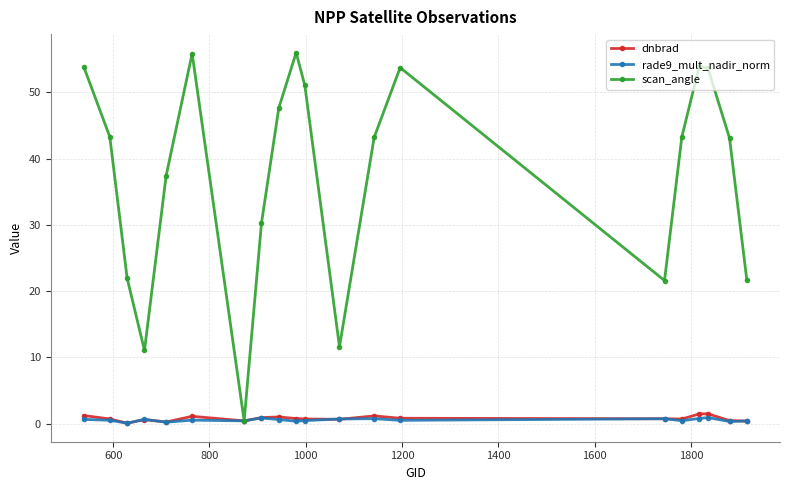

Is this an area chart (filled region under the line)?

No